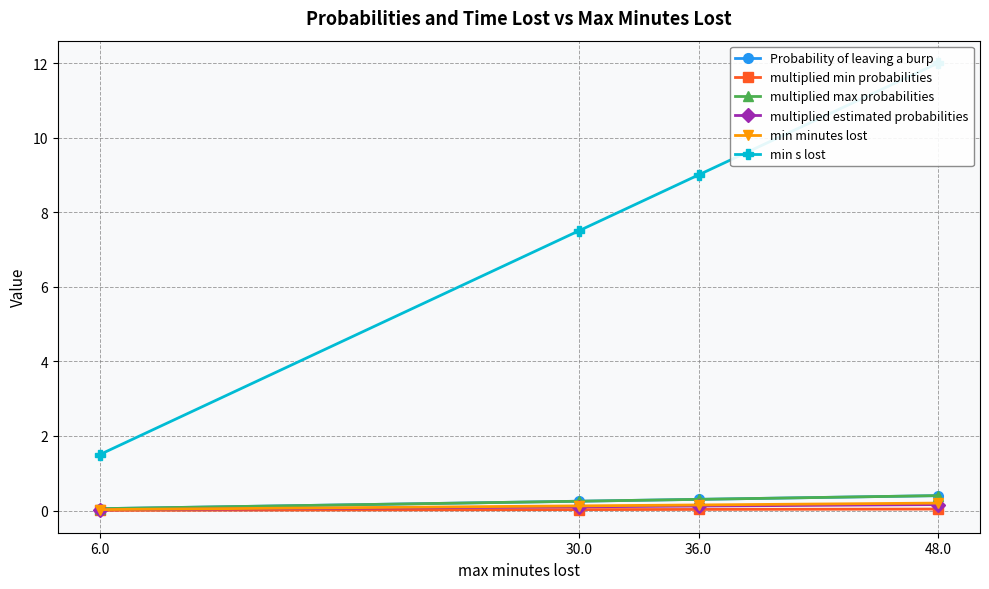

Rank the series at 6.0 from highest to lowest value.

min s lost, Probability of leaving a burp, multiplied max probabilities, min minutes lost, multiplied estimated probabilities, multiplied min probabilities